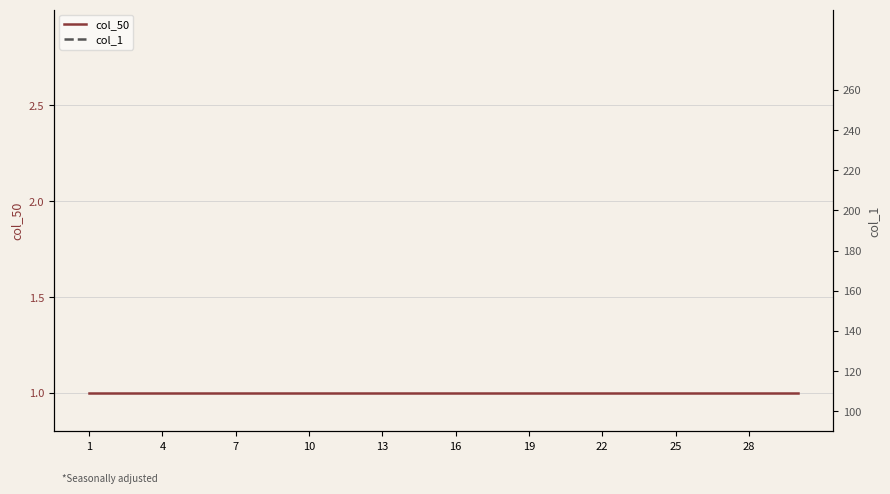

At which category is the sum across all series the highest?

29